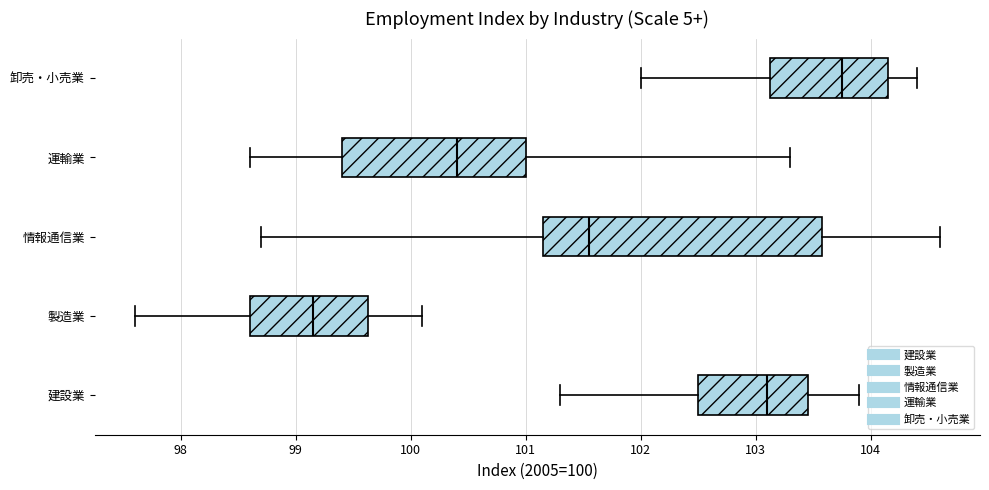

Which box's median line is the furthest to the right?

卸売・小売業